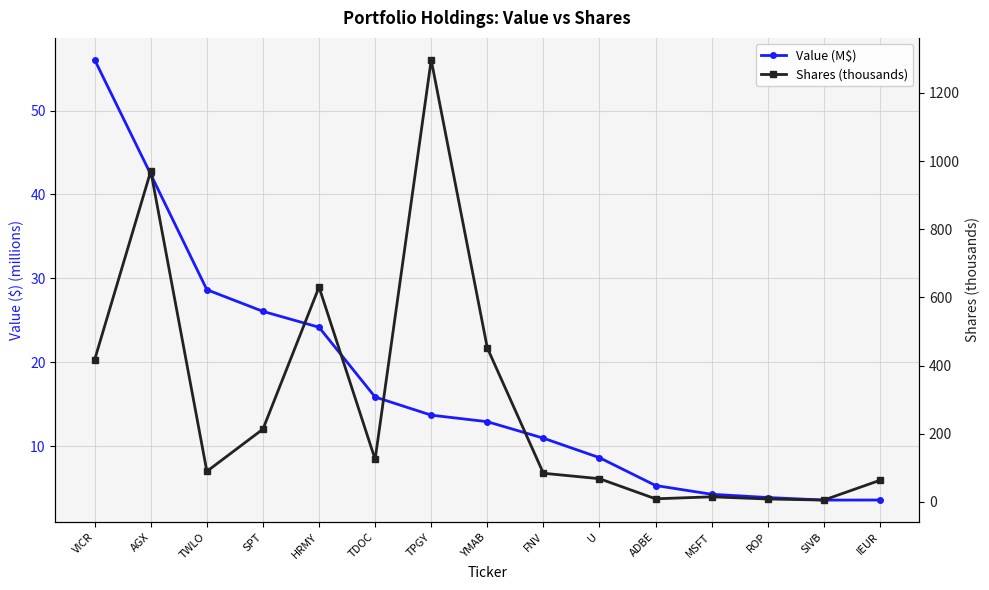

At which category is the sum across all series the highest?

TPGY